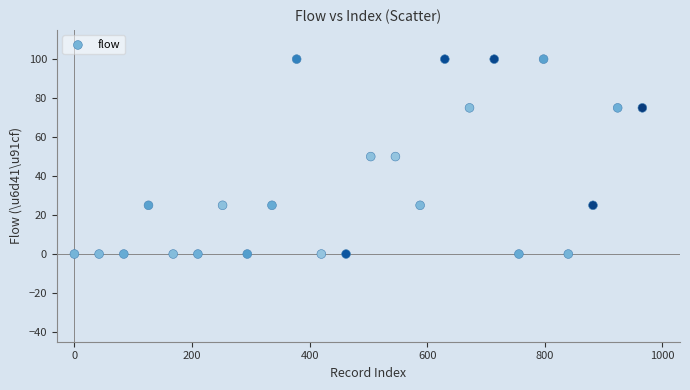

What is the range of X values (max minus min)?

966